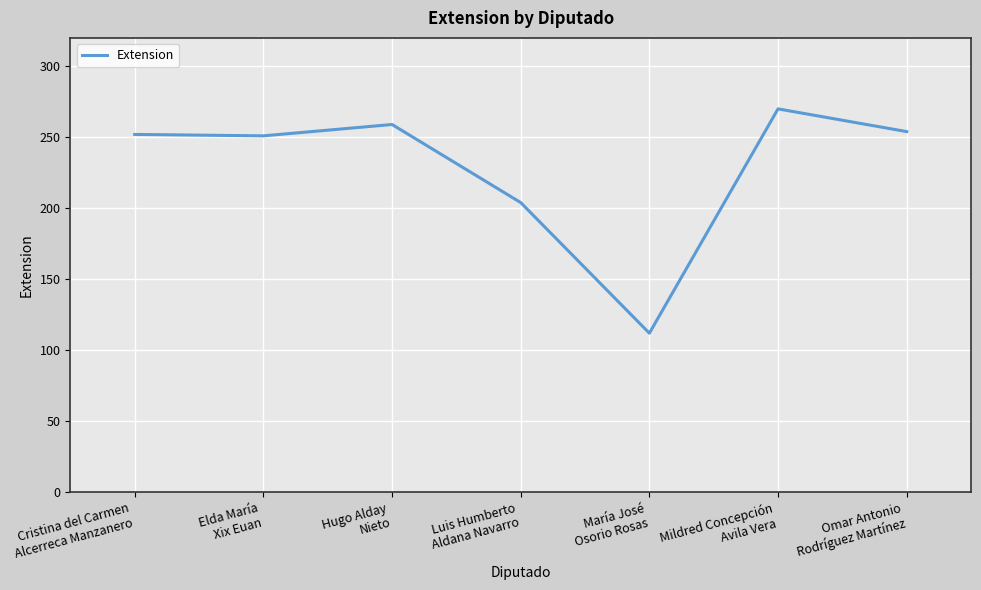

What is the sum of the values at Elda María
Xix Euan and María José
Osorio Rosas?

363